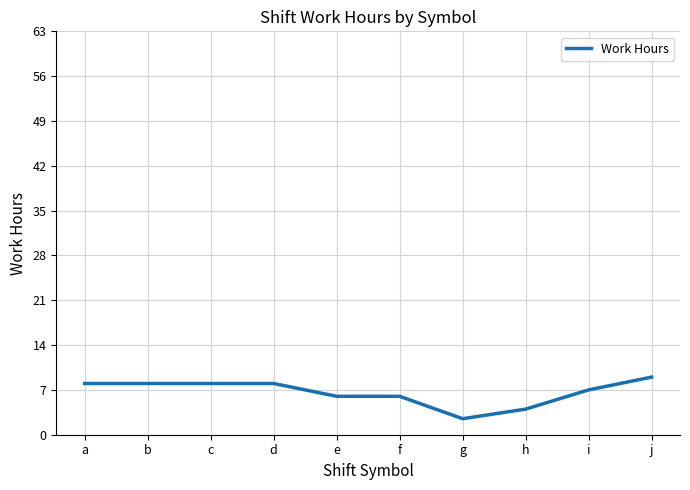

How many categories are shown in the chart?

10